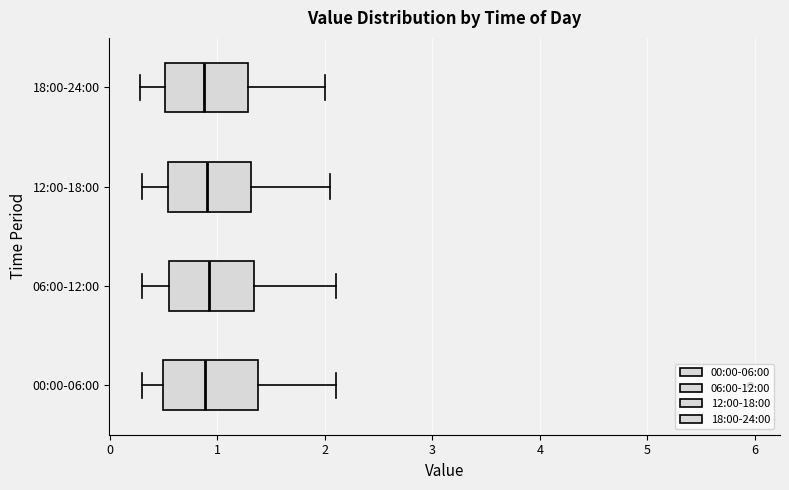

Which box is the widest, from its left edge to its right edge?

00:00-06:00